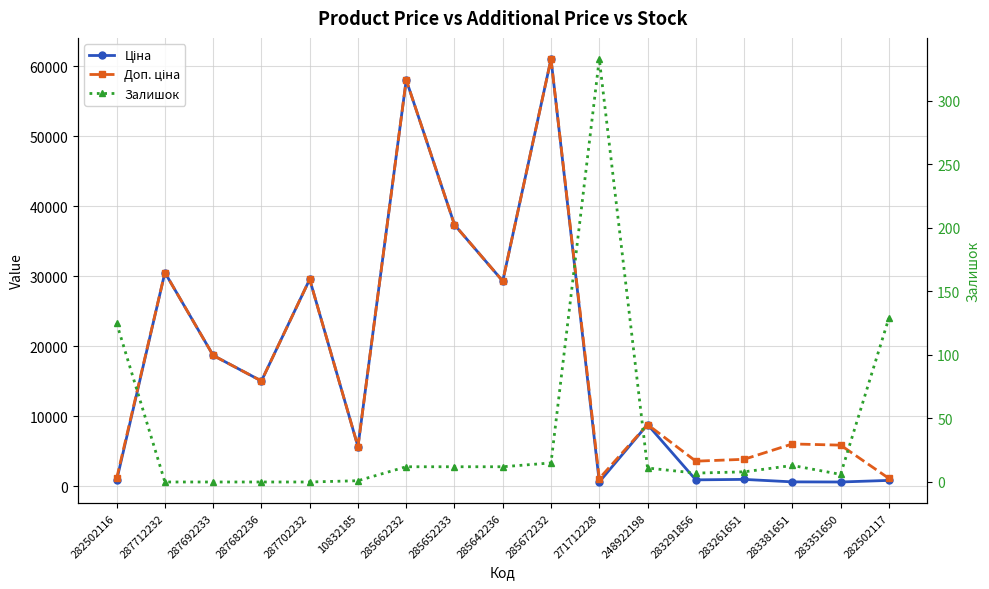

Reading right to left, transcribe all the data shown in this chart.

Ціна: 813.0	585.3	602.1	957.1	889.9	8797.6	586.0	61024.7	29294.9	37343.0	58037.0	5636.0	29548.9	15019.2	18671.5	30512.3	813.0
Доп. ціна: 1101.8	5852.9	6020.8	3828.4	3559.7	8797.6	1074.5	61024.7	29294.9	37343.0	58037.0	5636.0	29548.9	15019.2	18671.5	30512.3	1101.8
Залишок: 129.0	6.0	13.0	8.0	7.0	11.0	333.0	15.0	12.0	12.0	12.0	1.0	0.0	0.0	0.0	0.0	125.0